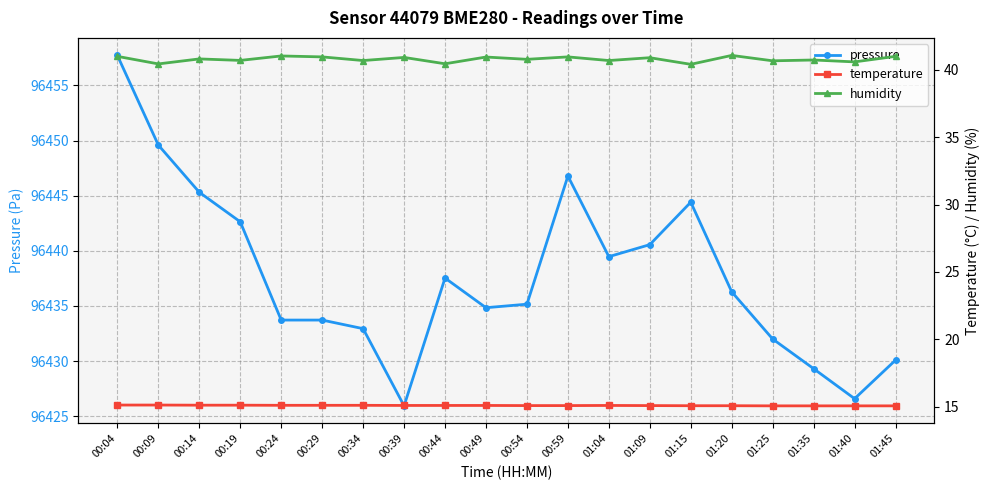

Which has a higher value, 01:09 or 00:24?

01:09